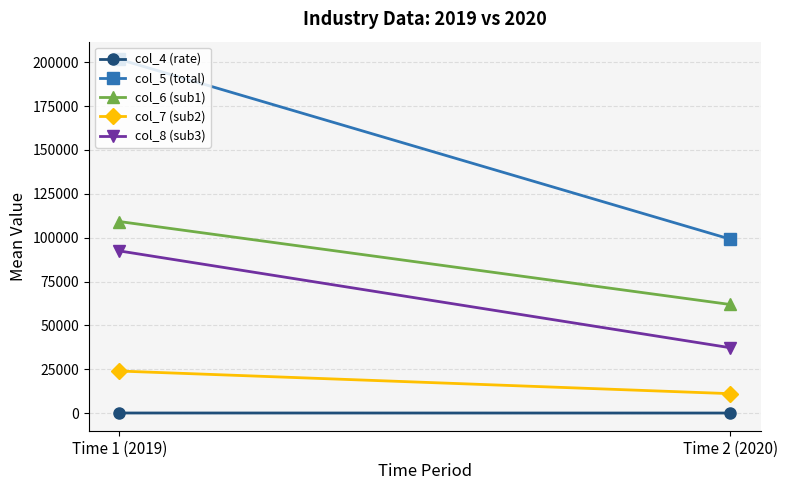

What is the value of the col_8 (sub3) point at the 2nd from the left?

37276.1